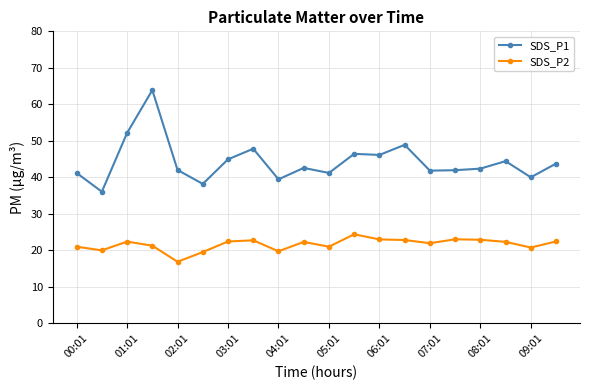

True or false: SDS_P1 has more than 2 points higher than both neighbors.

True